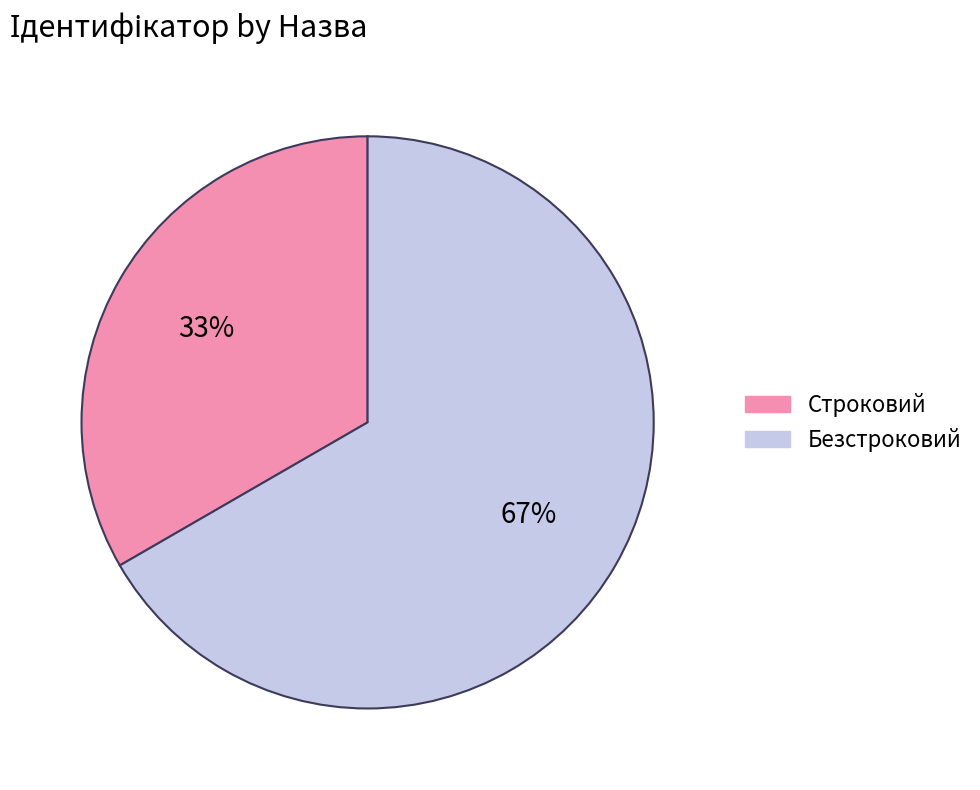

Does Безстроковий represent more than half of the total?

Yes